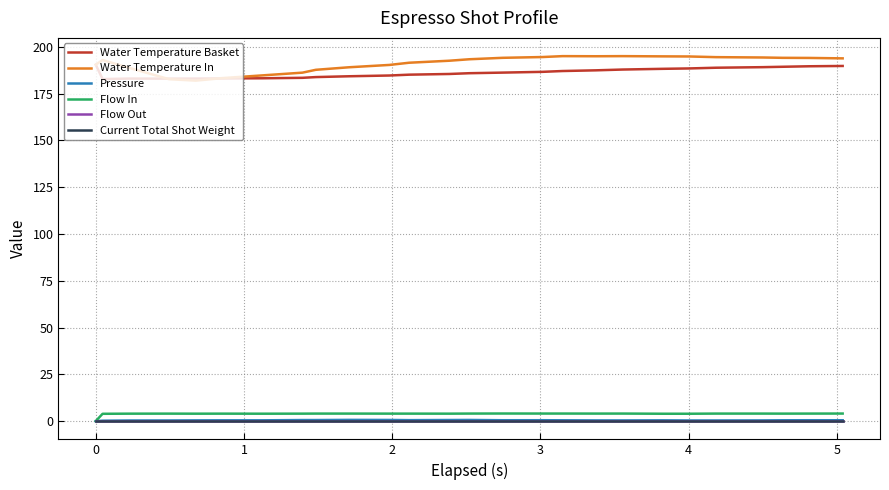

Does the chart have visible grid lines?

Yes